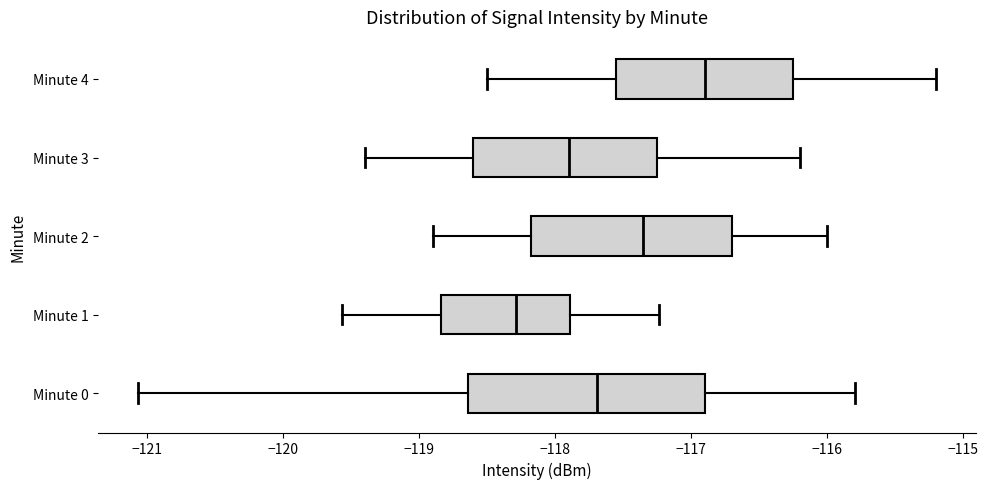

Reading bottom to top, transcribe this box plot: for each box, give where its median line is, the range the box spans, and where its two whiskers end, as read against the x-axis. The values are not printed on the chart, so give them approximately, as read against the axis.

Minute 0: median -117.7, box -118.6 to -116.9, whiskers -121.1 to -115.8
Minute 1: median -118.3, box -118.8 to -117.9, whiskers -119.6 to -117.2
Minute 2: median -117.3, box -118.2 to -116.7, whiskers -118.9 to -116.0
Minute 3: median -117.9, box -118.6 to -117.2, whiskers -119.4 to -116.2
Minute 4: median -116.9, box -117.5 to -116.2, whiskers -118.5 to -115.2